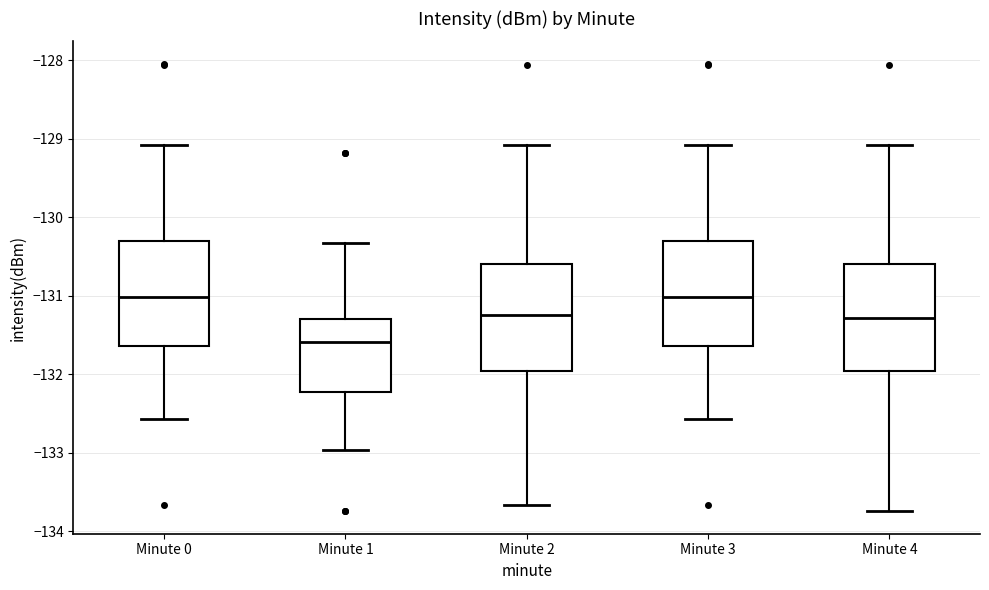

Reading left to right, read every box against the y-axis: the position of its median line, the range the box covers, and the ends of its whiskers. The values are not printed on the chart, so give them approximately, as read against the axis.

Minute 0: median -131.0, box -131.6 to -130.3, whiskers -132.6 to -129.1
Minute 1: median -131.6, box -132.2 to -131.3, whiskers -133.0 to -130.3
Minute 2: median -131.2, box -132.0 to -130.6, whiskers -133.7 to -129.1
Minute 3: median -131.0, box -131.6 to -130.3, whiskers -132.6 to -129.1
Minute 4: median -131.3, box -132.0 to -130.6, whiskers -133.7 to -129.1